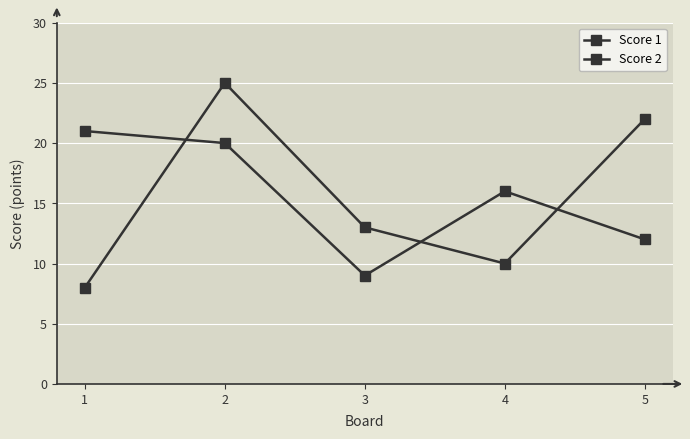

How many lines are shown in the chart?

2